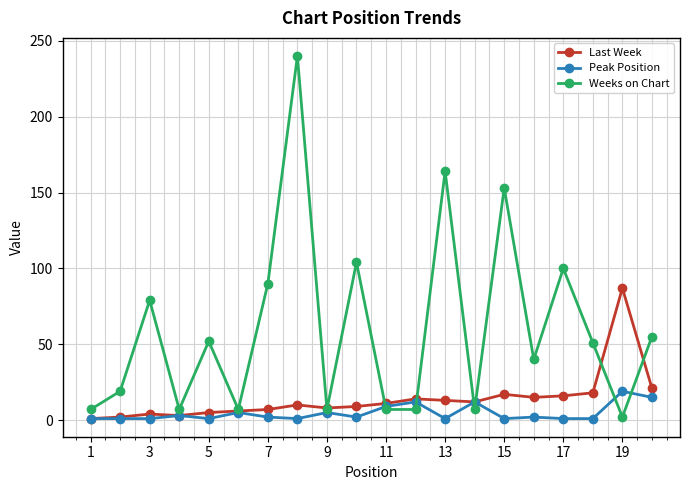

Which series has the widest spread of values?

Weeks on Chart